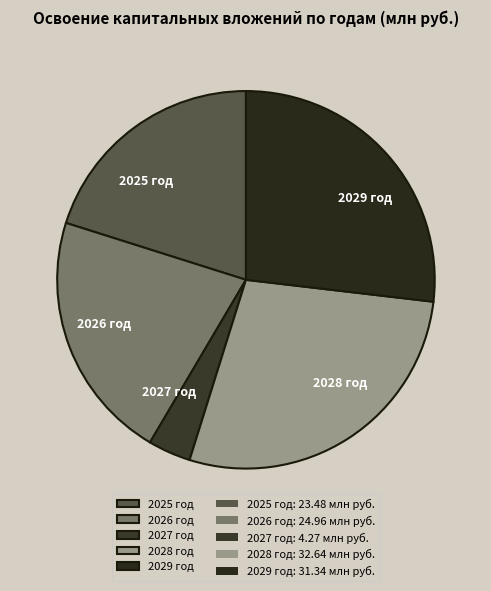

Between 2025 год and 2029 год, which is larger?

2029 год